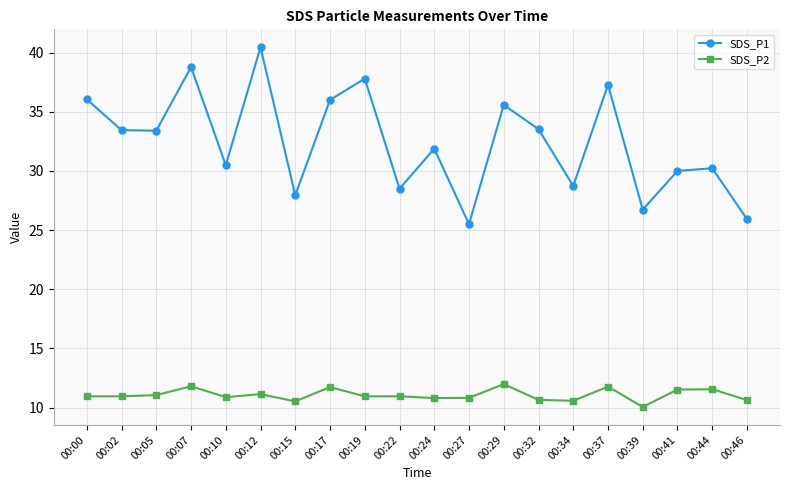

What is the sum of the SDS_P2 values at 00:05 and 00:37?

22.8